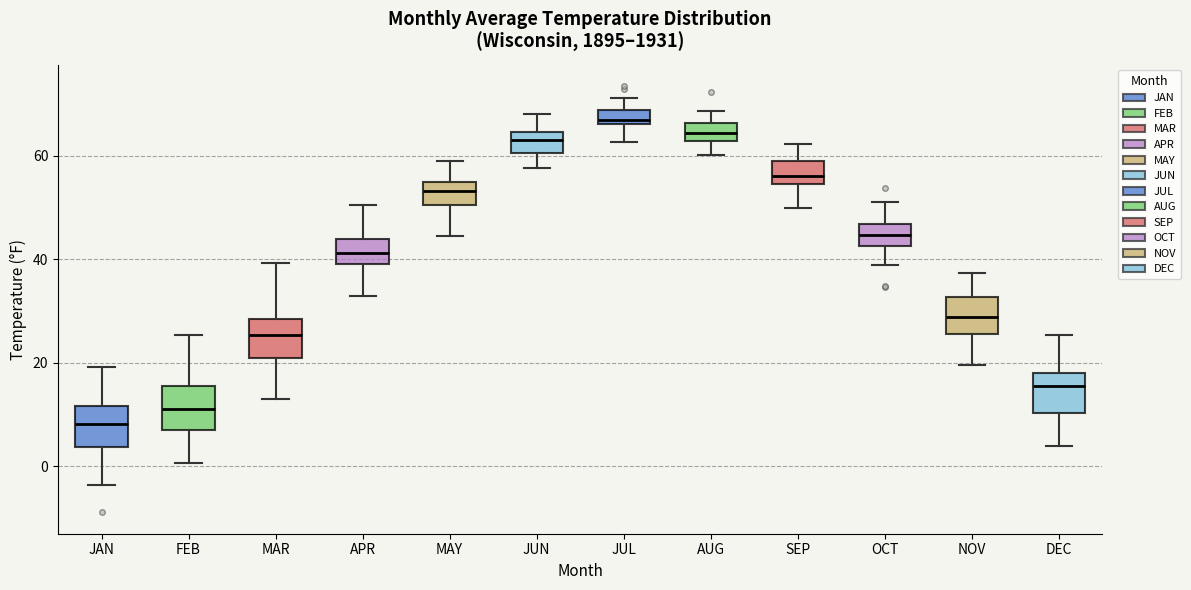

Where does the lower whisker of the box for JUN end on the y-axis? The values are not printed on the chart, so give them approximately, as read against the axis.

58